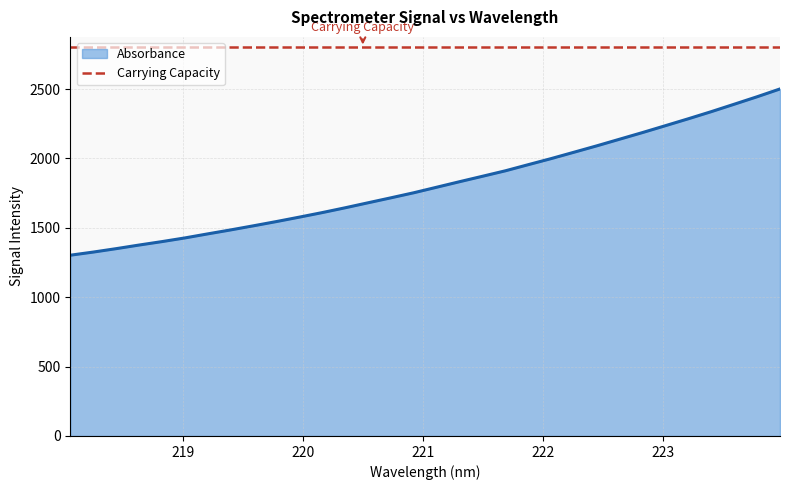

Reading left to right, list all the values displayed in this chart.

1302.7	1325.2	1349.8	1375.9	1400.7	1427.2	1456.4	1485.0	1514.8	1545.3	1577.2	1610.0	1644.6	1680.6	1716.5	1753.0	1792.8	1832.7	1871.8	1911.2	1955.4	1999.2	2045.1	2091.4	2139.3	2187.2	2236.7	2286.4	2337.5	2390.9	2444.7	2500.9